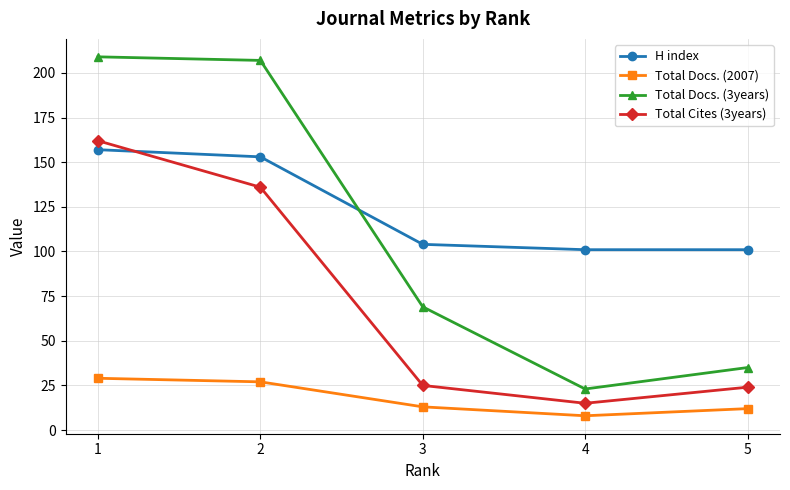

Count the number of categories in the chart.

5